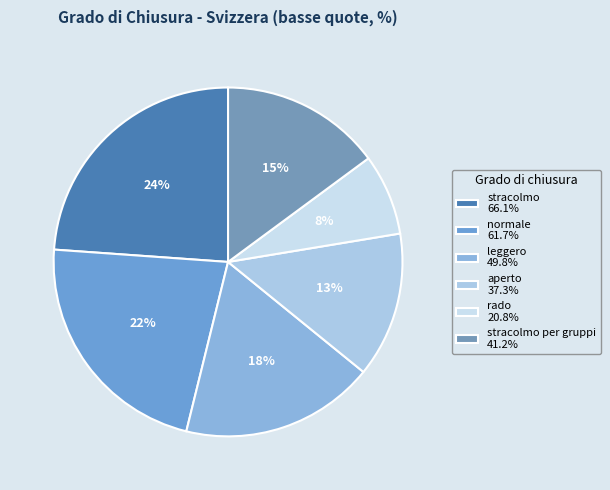

How many segments does this pie chart have?

6